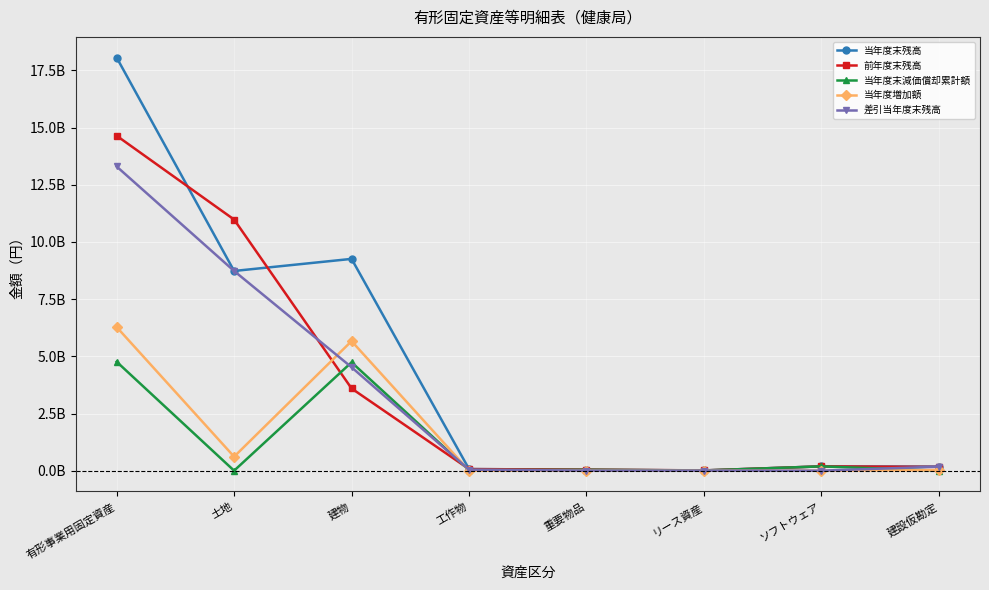

True or false: 当年度増加額 has more than 0 interior local peaks.

True